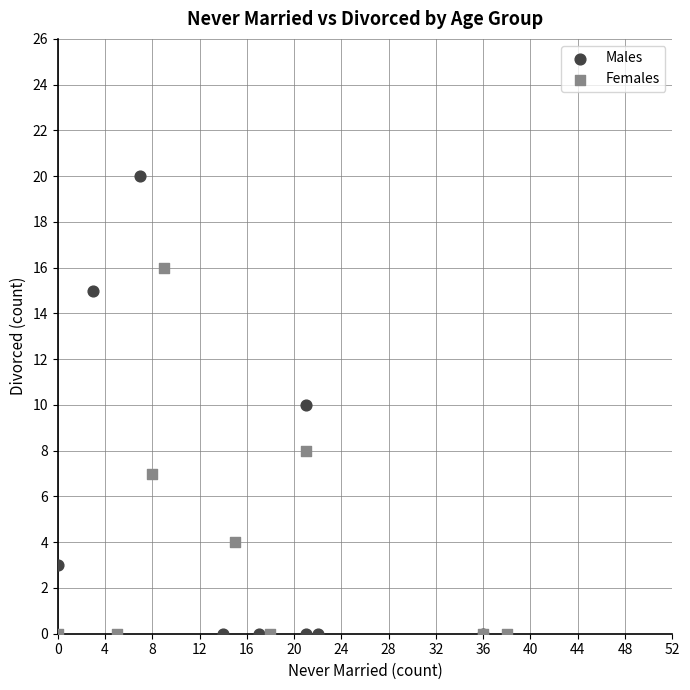

Which series reaches the maximum Y coordinate?

Males